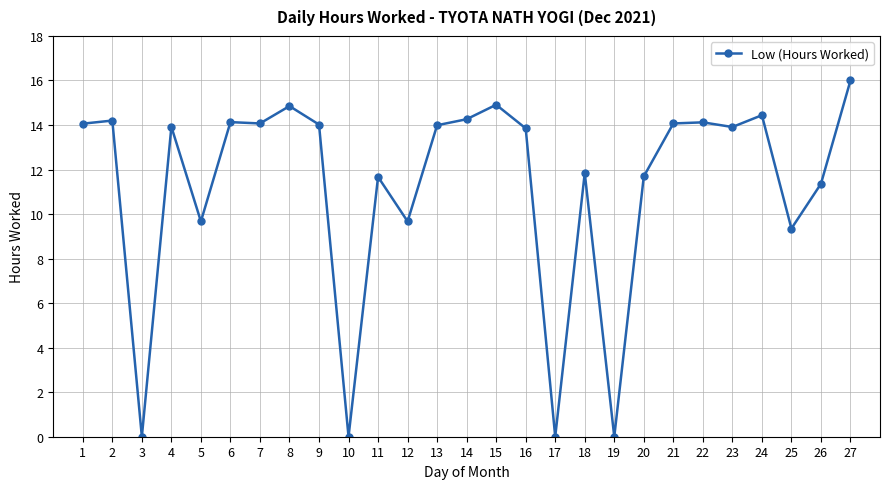

True or false: there are more than 2 points higher than both neighbors.

True